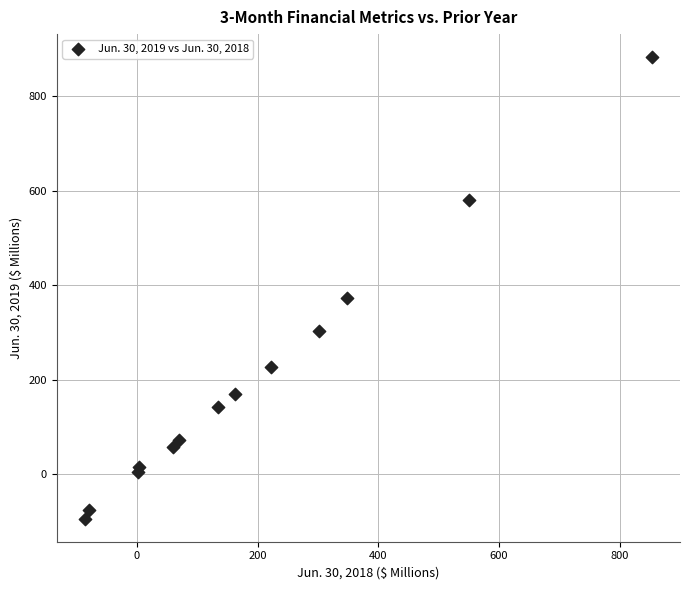

What is the range of X values (max minus min)?

939